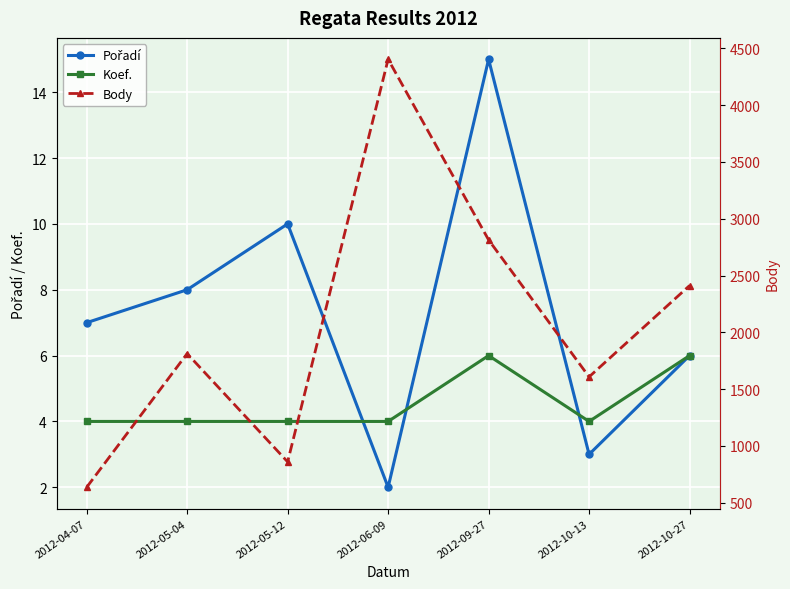

What is the difference between the Body values at 2012-06-09 and 2012-09-27?

1590